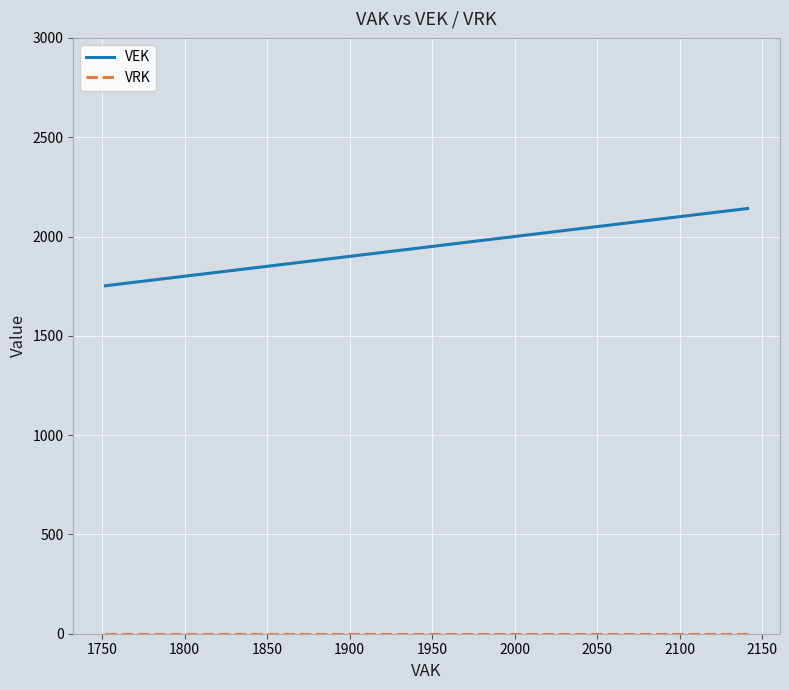

Which series has the largest range (max minus min)?

VEK